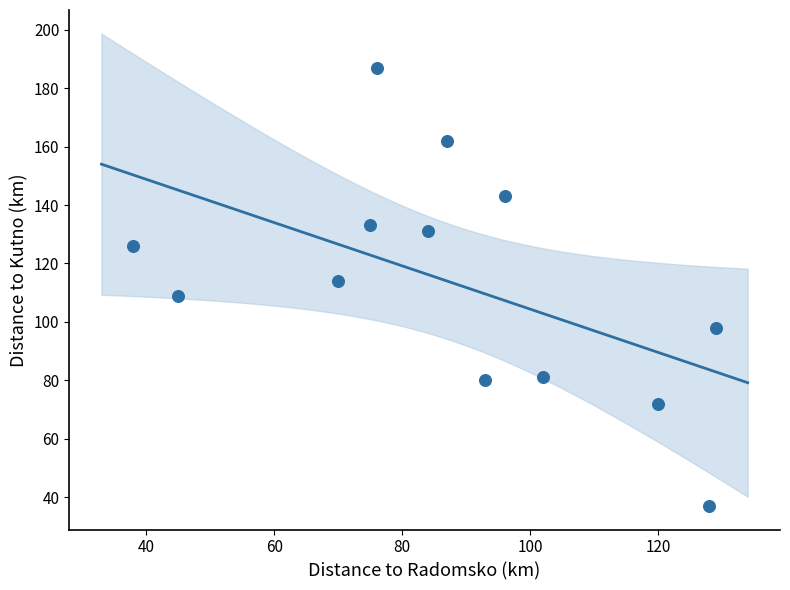

What is the range of Y values (max minus min)?

150